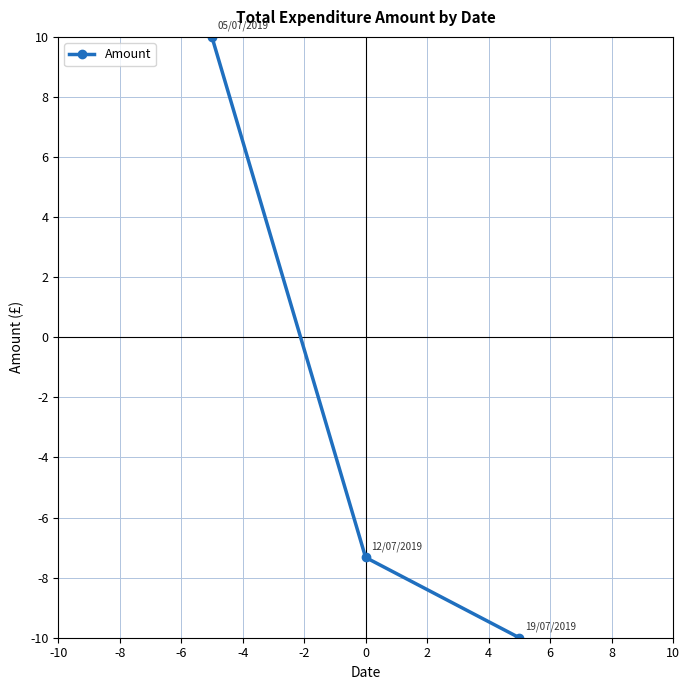

What is the average value?

-2.4